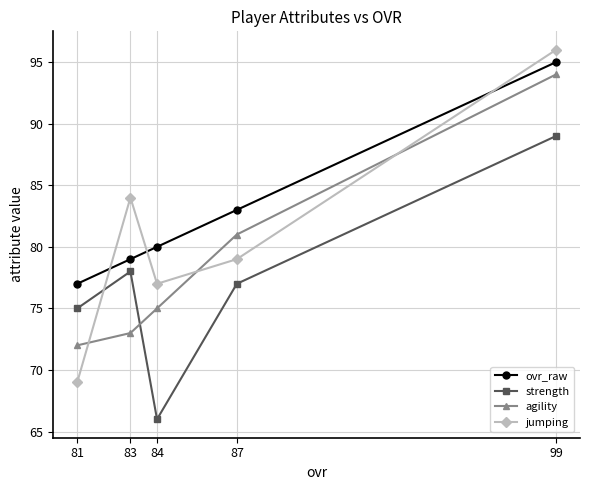

The jumping series shows 77 at 84. True or false?

True